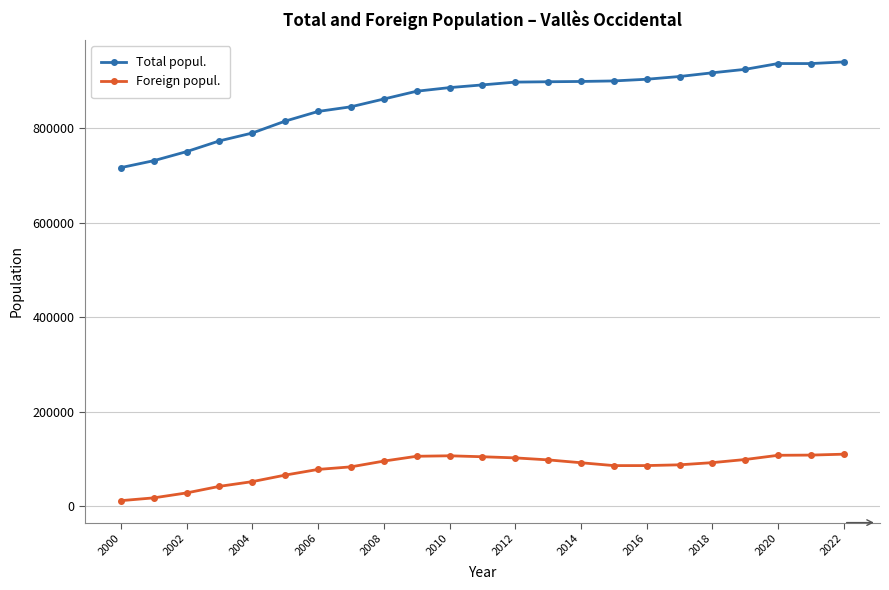

What is the sum of all Foreign popul. values?

1871526